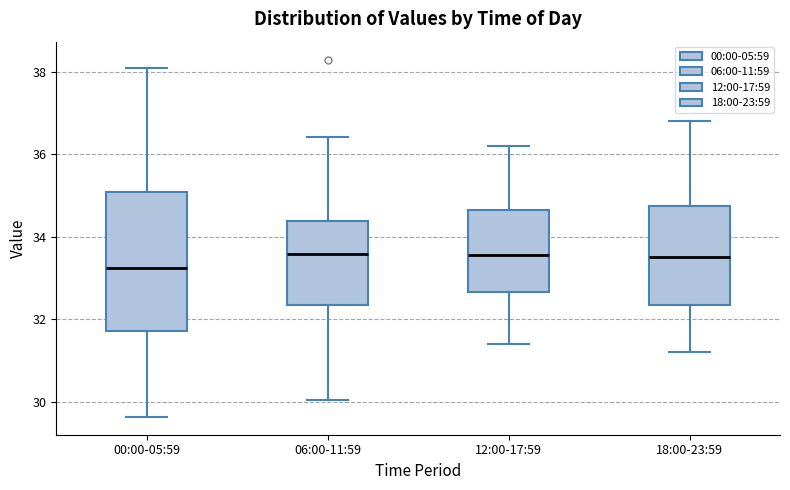

Reading left to right, transcribe this box plot: for each box, give where its median line is, the range the box spans, and where its two whiskers end, as read against the y-axis. The values are not printed on the chart, so give them approximately, as read against the axis.

00:00-05:59: median 33.2, box 31.8 to 35.0, whiskers 29.6 to 38.2
06:00-11:59: median 33.6, box 32.4 to 34.4, whiskers 30.0 to 36.4
12:00-17:59: median 33.6, box 32.6 to 34.6, whiskers 31.4 to 36.2
18:00-23:59: median 33.6, box 32.4 to 34.8, whiskers 31.2 to 36.8